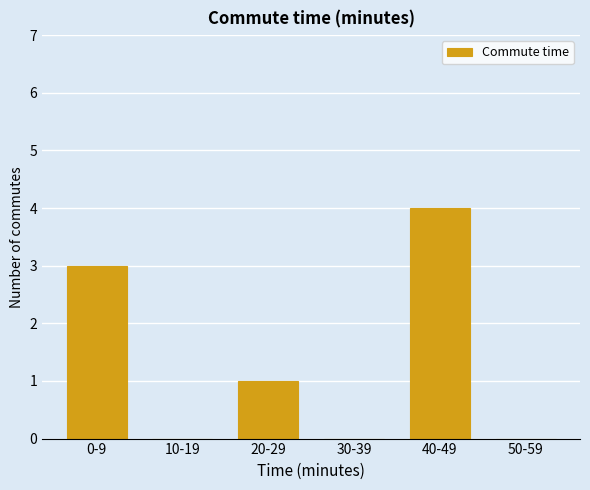

Reading right to left, extract all data points from this chart.

50-59=0	40-49=4	30-39=0	20-29=1	10-19=0	0-9=3